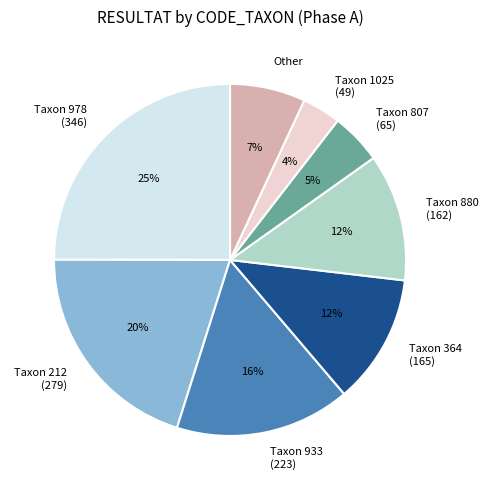

Does any single category account for the majority?

No